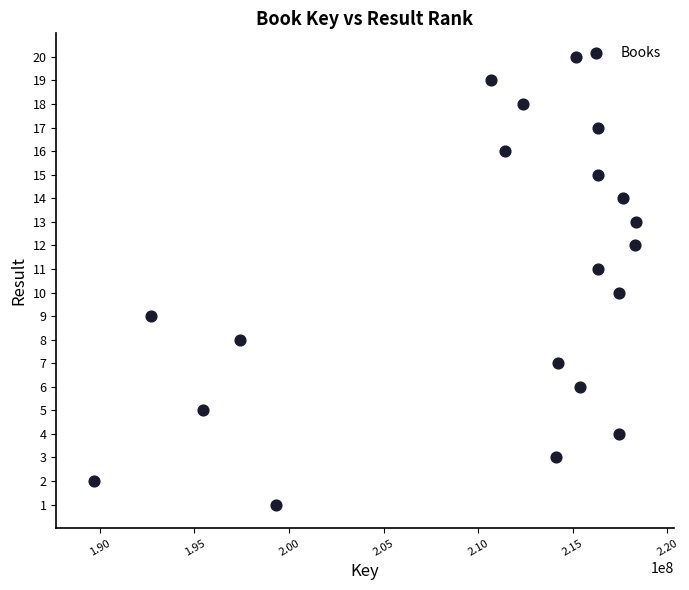

What is the range of X values (max minus min)?

28632527